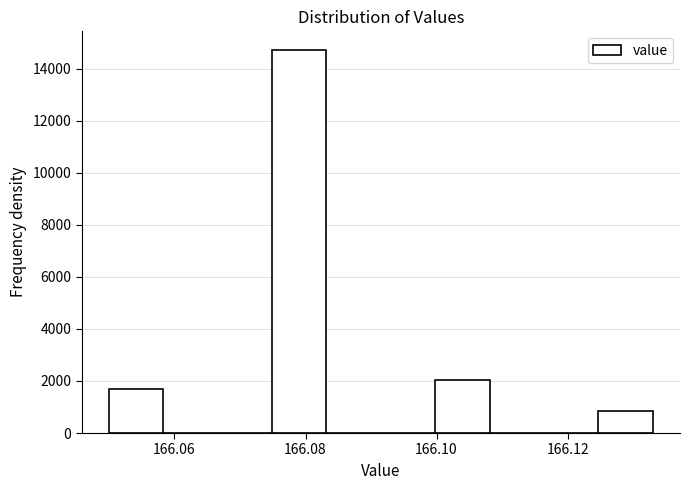

Reading left to right, transcribe this chart: for each bar, give the range it covers on the x-axis and its height. Neither the bar edges nor the heights are printed on the chart, so give them approximately, as read against the axes.

166.050 to 166.058: 1600
166.058 to 166.066: 0
166.066 to 166.074: 0
166.074 to 166.084: 14600
166.084 to 166.092: 0
166.092 to 166.100: 0
166.100 to 166.108: 2000
166.108 to 166.116: 0
166.116 to 166.124: 0
166.124 to 166.134: 800